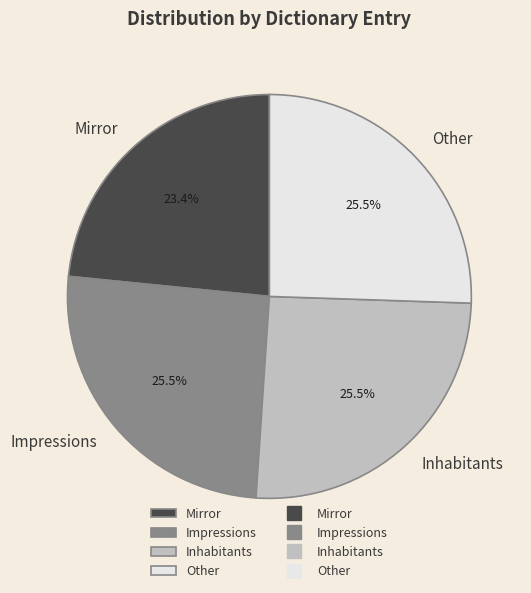

What is the smallest slice in the pie chart?

Mirror